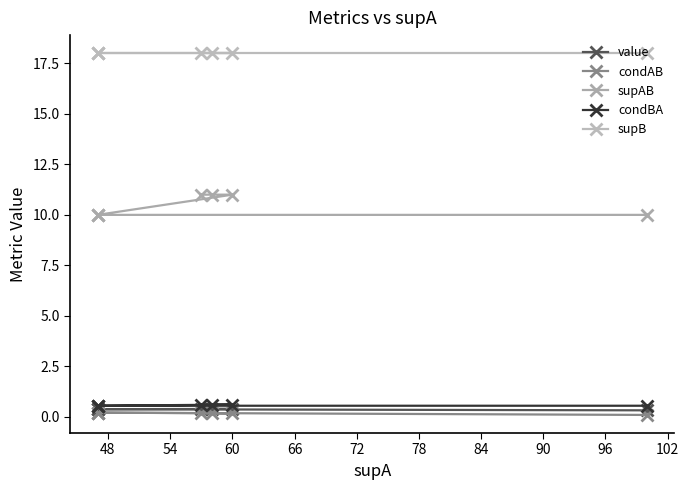

What is the value of the value point at the 2nd from the left?

0.4